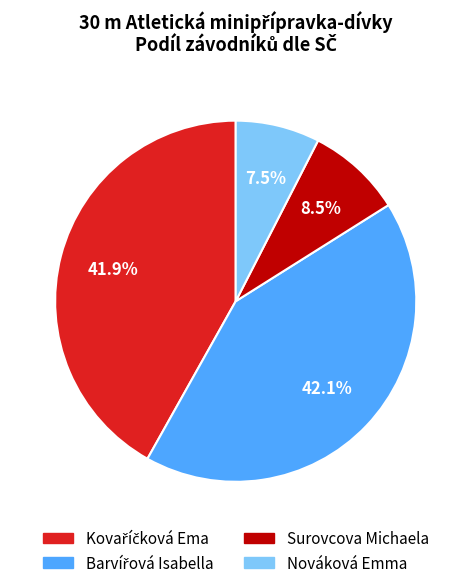

Which has a higher value, Surovcova Michaela or Nováková Emma?

Surovcova Michaela